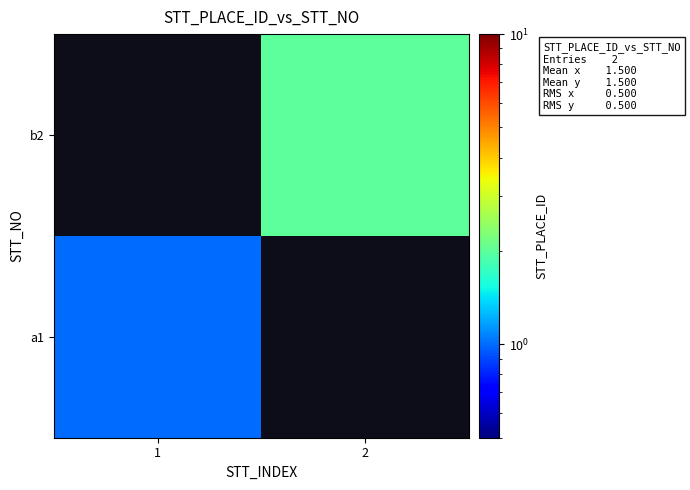

Rank the categories by b2 value from highest to lowest.

1, 2